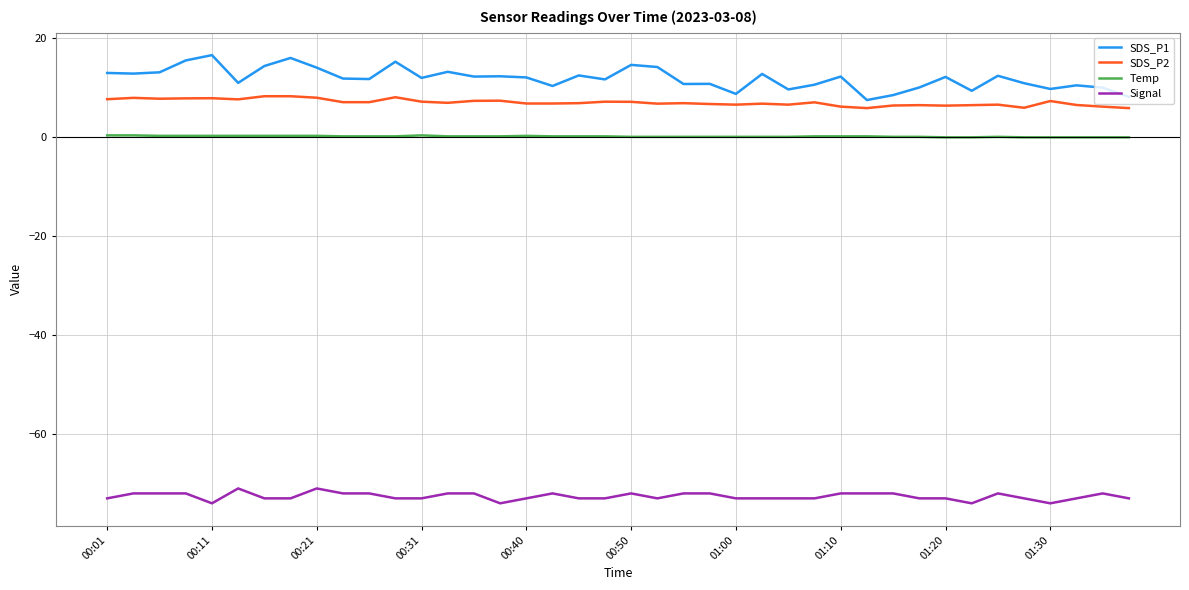

What is the highest value of the SDS_P2 series?

8.2